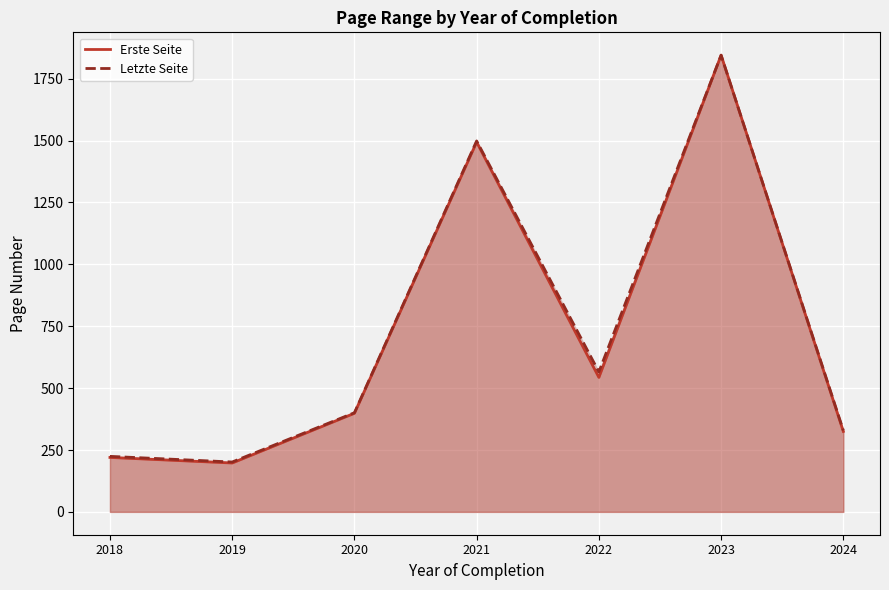

At 2021, list the series in order from smallest to largest.

Erste Seite, Letzte Seite